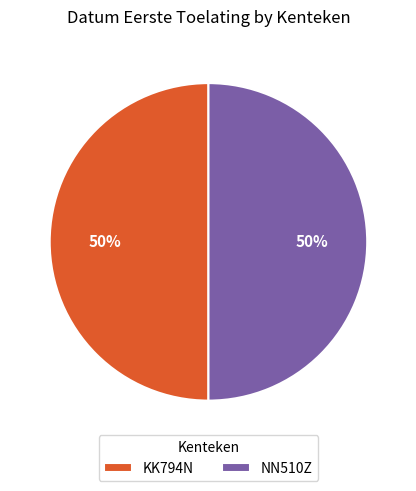

Is it true that NN510Z is 50% of the pie?

True